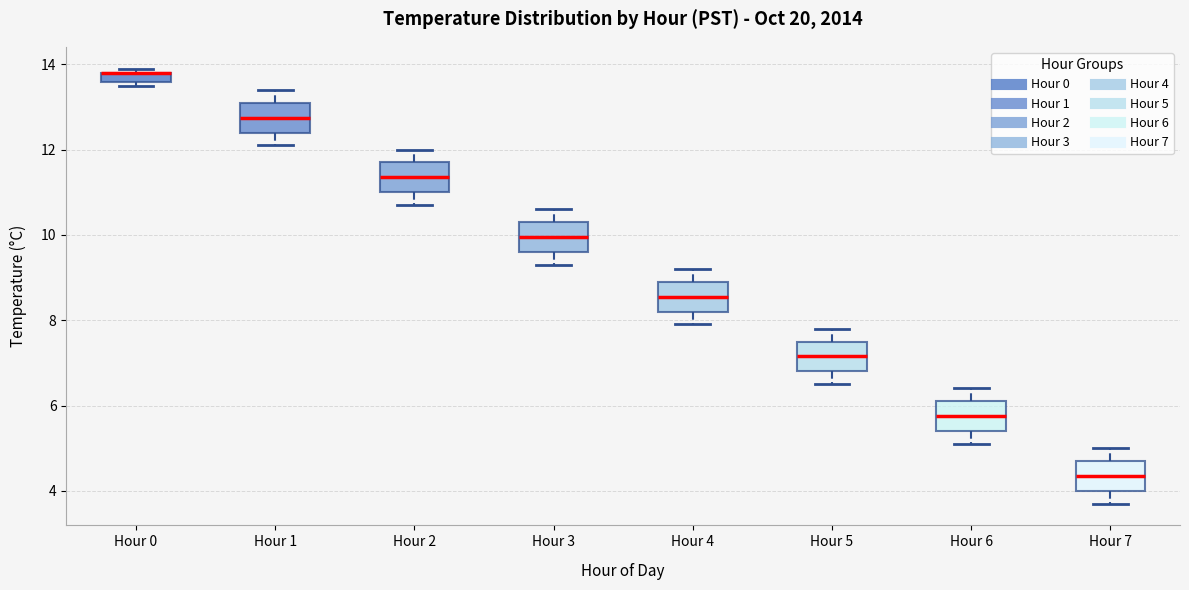

Where does the lower whisker of the box for Hour 1 end on the y-axis? The values are not printed on the chart, so give them approximately, as read against the axis.

12.2